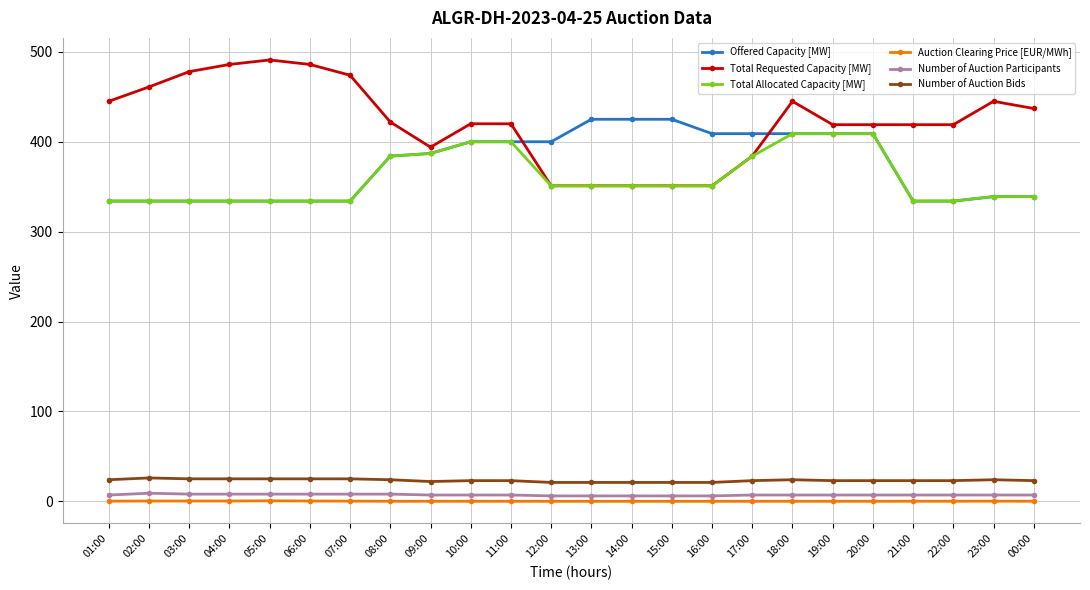

True or false: Number of Auction Participants and Offered Capacity [MW] cross at least once.

False